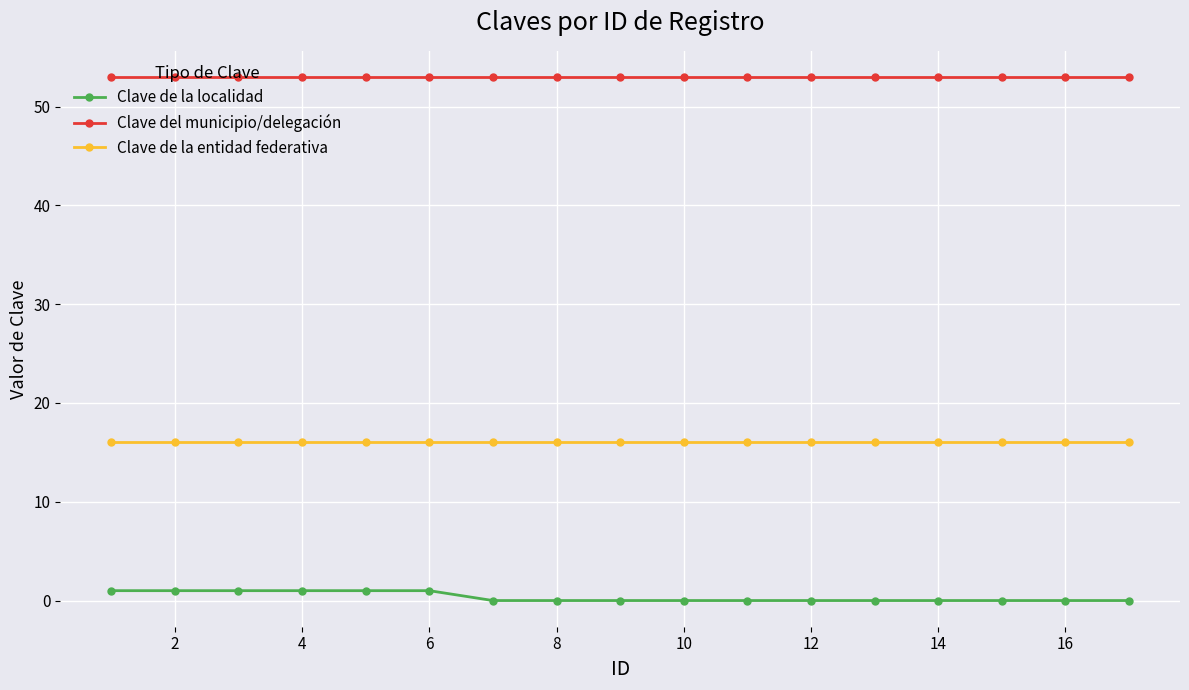

What is the average value of the Clave de la entidad federativa series?

16